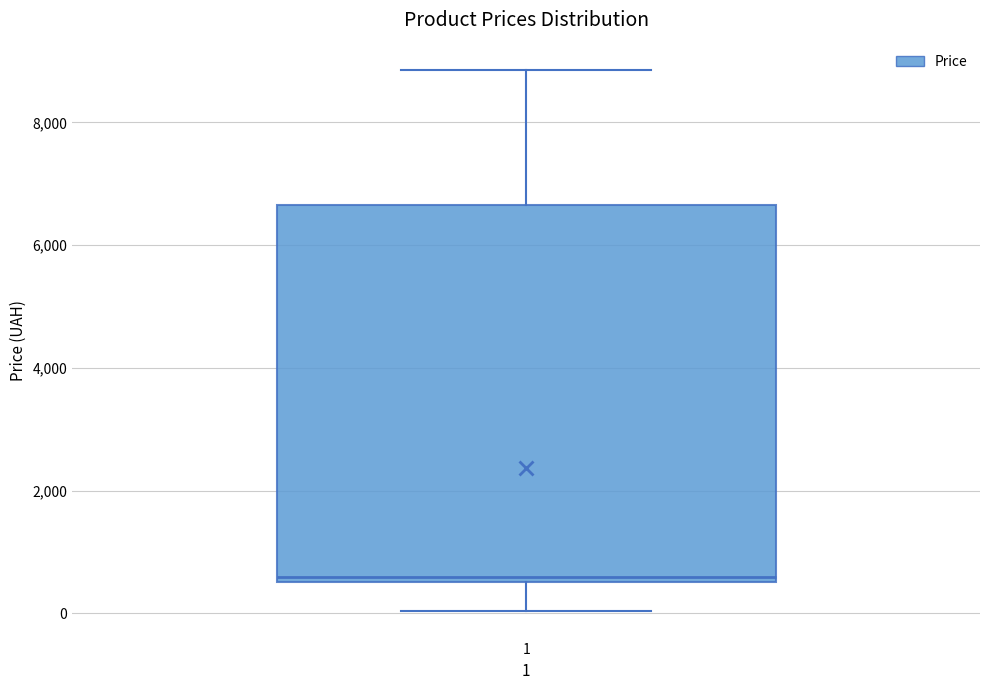

Transcribe this box plot: give where the median line is, the range the box spans, and where the two whiskers end, as read against the y-axis. The values are not printed on the chart, so give them approximately, as read against the axis.

median 600 (just above the box's lower edge), box 600 to 6600, whiskers 0 to 8800